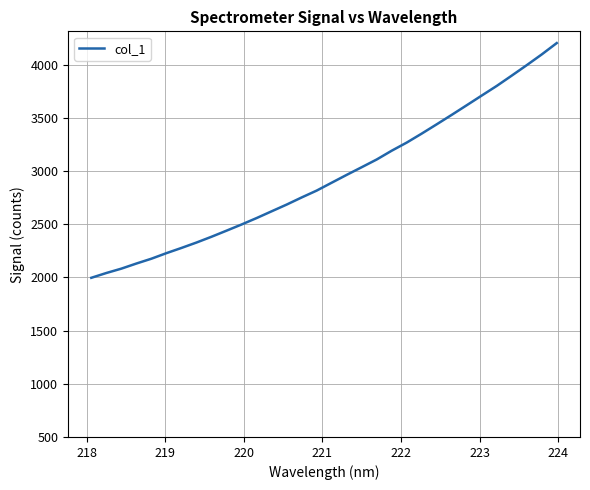

What is the minimum value shown in the chart?

1996.0